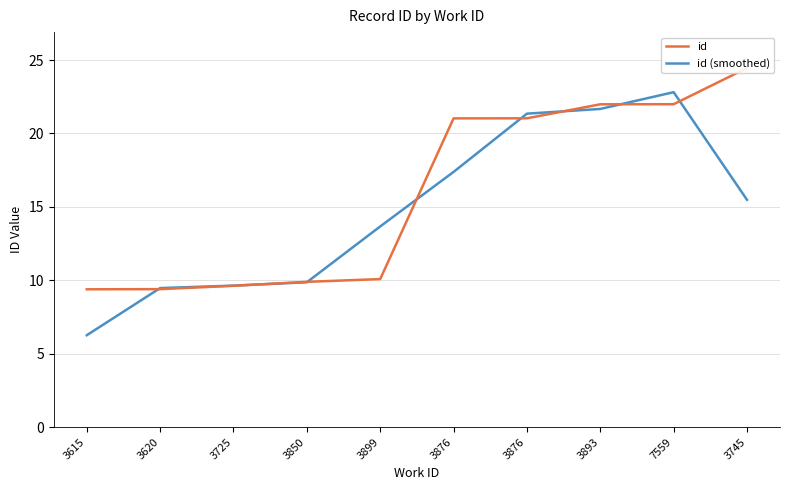

How many lines are shown in the chart?

2